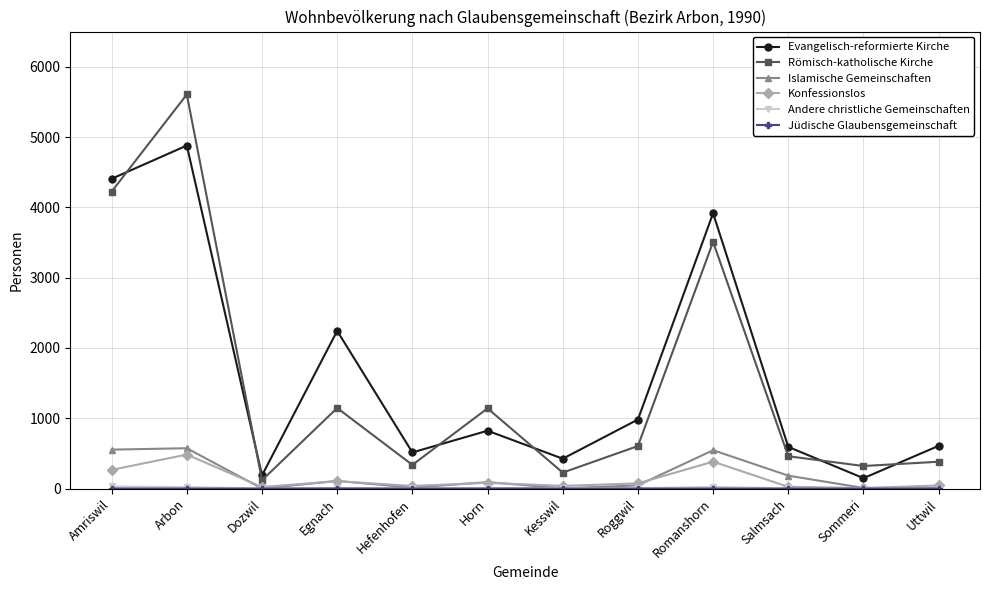

Where is the first local maximum for Römisch-katholische Kirche?

Arbon